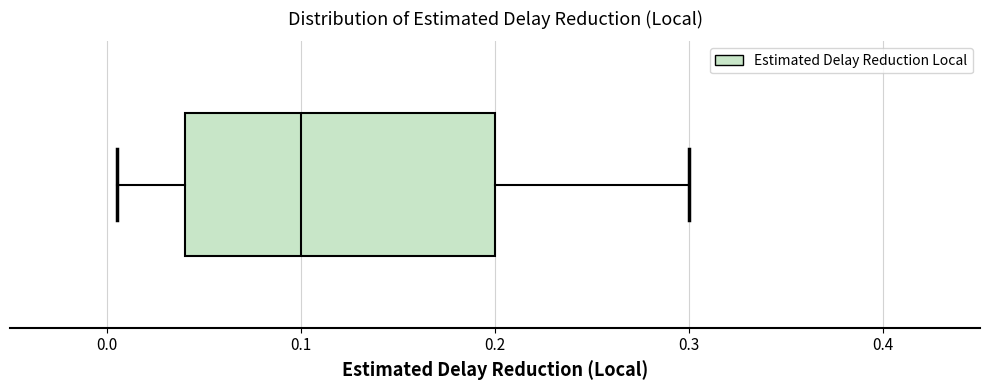

Where does the median line of the box sit on the x-axis? The values are not printed on the chart, so give them approximately, as read against the axis.

0.10